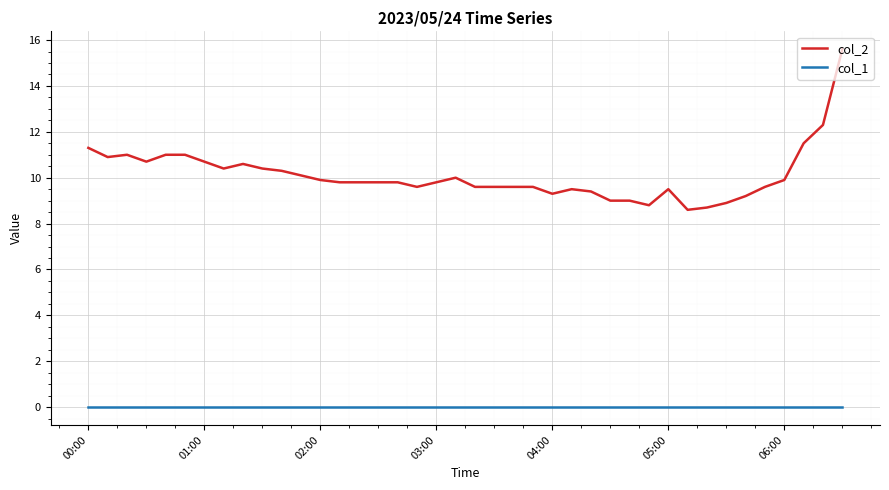

Which series has the largest total across all categories?

col_2